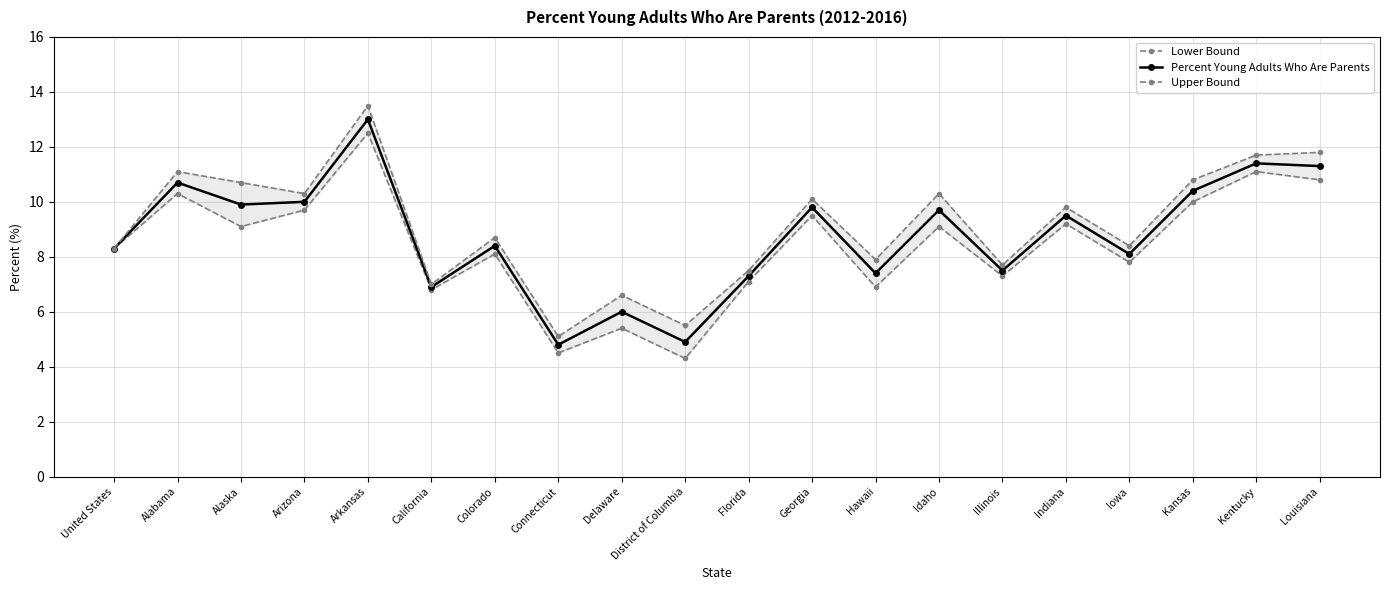

Rank the categories by Upper Bound value from highest to lowest.

Arkansas, Louisiana, Kentucky, Alabama, Kansas, Alaska, Arizona, Idaho, Georgia, Indiana, Colorado, Iowa, United States, Hawaii, Illinois, Florida, California, Delaware, District of Columbia, Connecticut